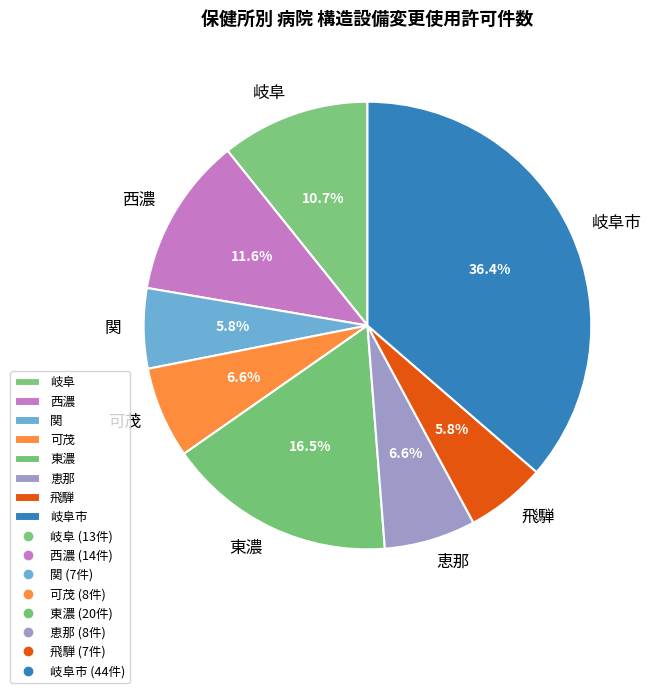

What percentage is the 飛騨 slice, to the nearest percent?

6%